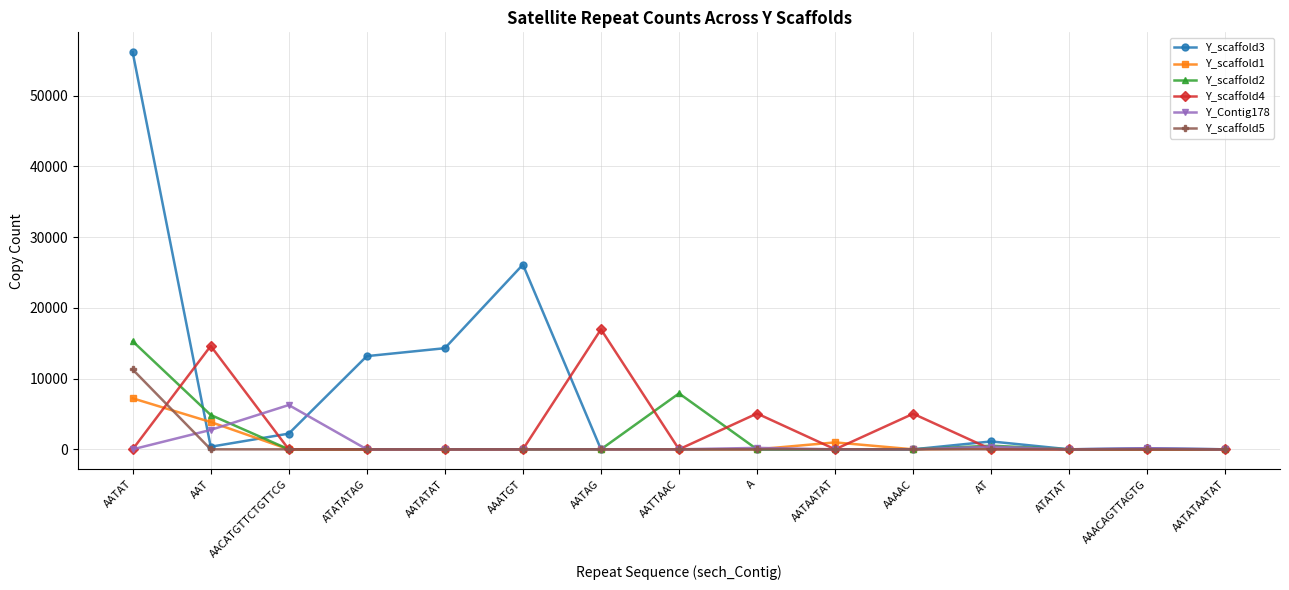

What is the label of the 13th point from the left?

ATATAT